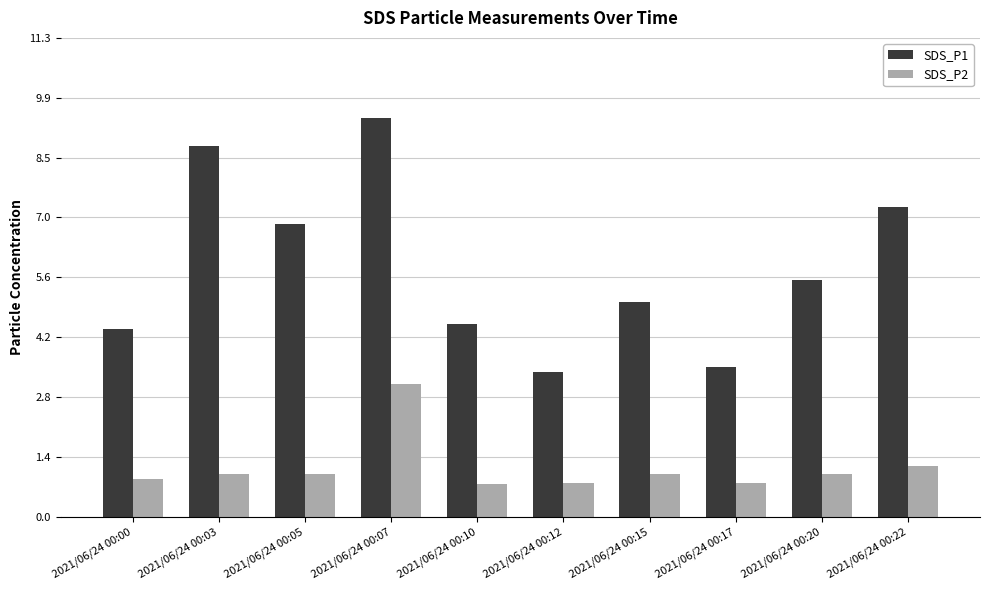

What is the greatest value displayed?

9.4